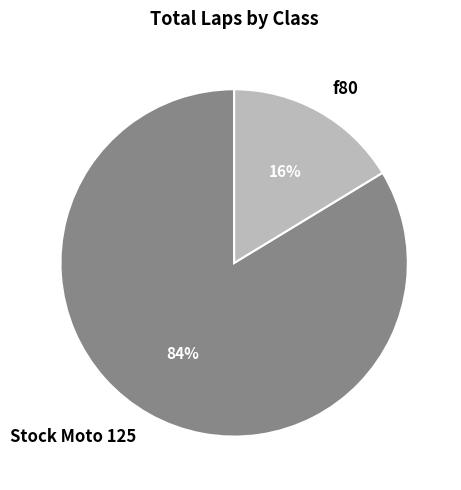

Which has a higher value, f80 or Stock Moto 125?

Stock Moto 125